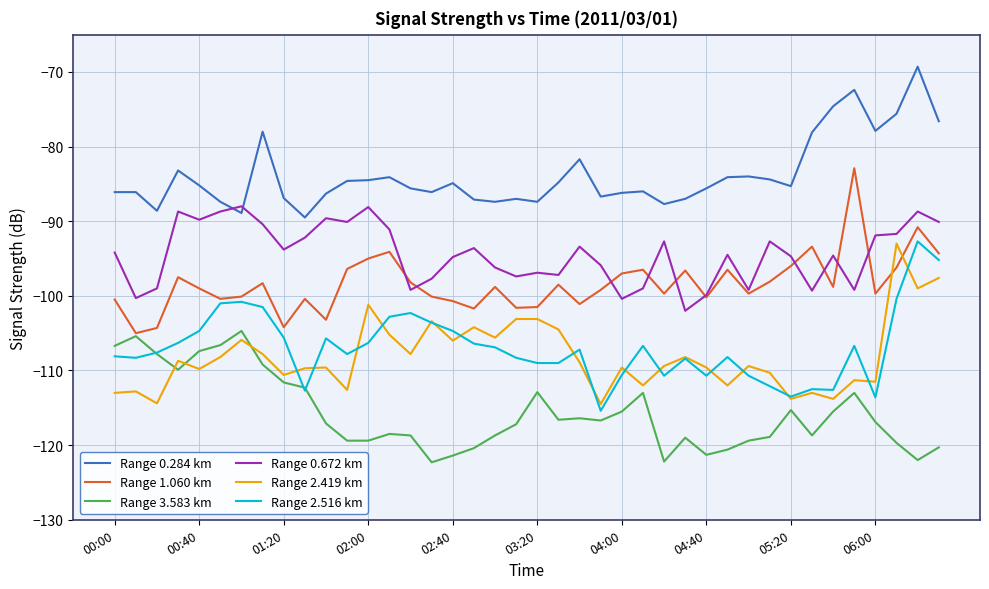

What is the minimum value shown in the chart?

-122.3